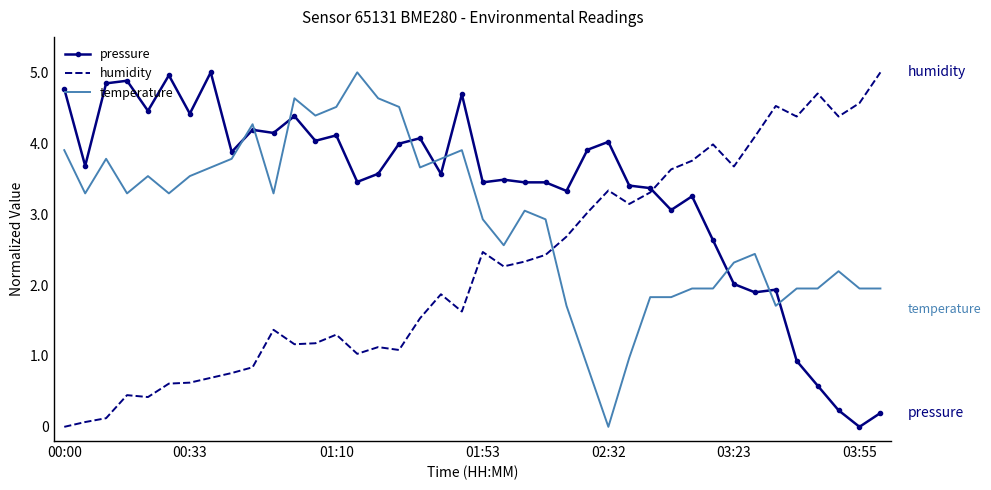

How many intersections are there between humidity and pressure?

1